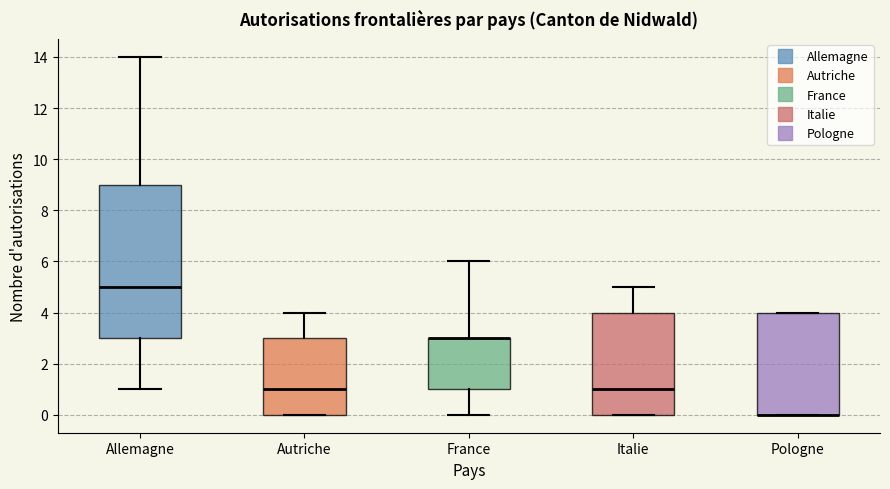

Reading left to right, read every box against the y-axis: the position of its median line, the range the box covers, and the ends of its whiskers. The values are not printed on the chart, so give them approximately, as read against the axis.

Allemagne: median 5, box 3 to 9, whiskers 1 to 14
Autriche: median 1, box 0 to 3, whiskers 0 to 4
France: median 3 (drawn on the box's upper edge), box 1 to 3, whiskers 0 to 6
Italie: median 1, box 0 to 4, whiskers 0 to 5
Pologne: median 0 (drawn on the box's lower edge), box 0 to 4, whiskers 0 to 4